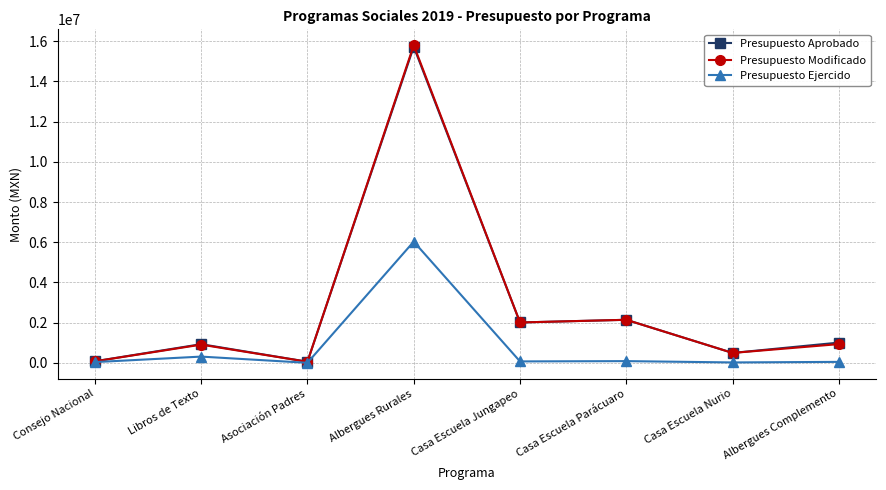

Is the value of Presupuesto Modificado at Casa Escuela Parácuaro greater than the value of Presupuesto Aprobado at Albergues Rurales?

No